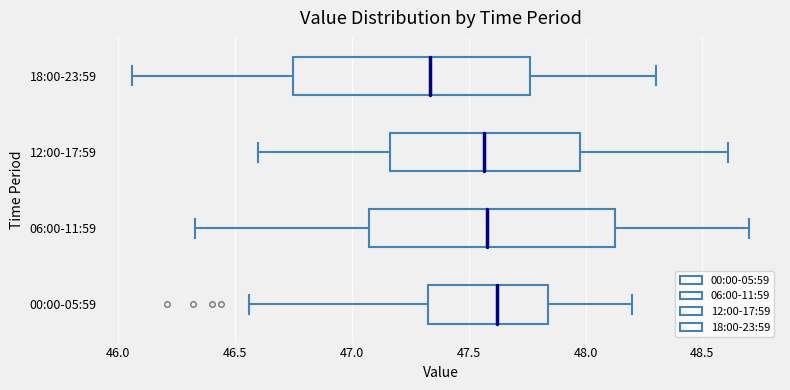

Reading bottom to top, transcribe this box plot: for each box, give where its median line is, the range the box spans, and where its two whiskers end, as read against the x-axis. The values are not printed on the chart, so give them approximately, as read against the axis.

00:00-05:59: median 47.60, box 47.35 to 47.85, whiskers 46.55 to 48.20
06:00-11:59: median 47.60, box 47.05 to 48.15, whiskers 46.35 to 48.70
12:00-17:59: median 47.55, box 47.15 to 48.00, whiskers 46.60 to 48.60
18:00-23:59: median 47.35, box 46.75 to 47.75, whiskers 46.05 to 48.30